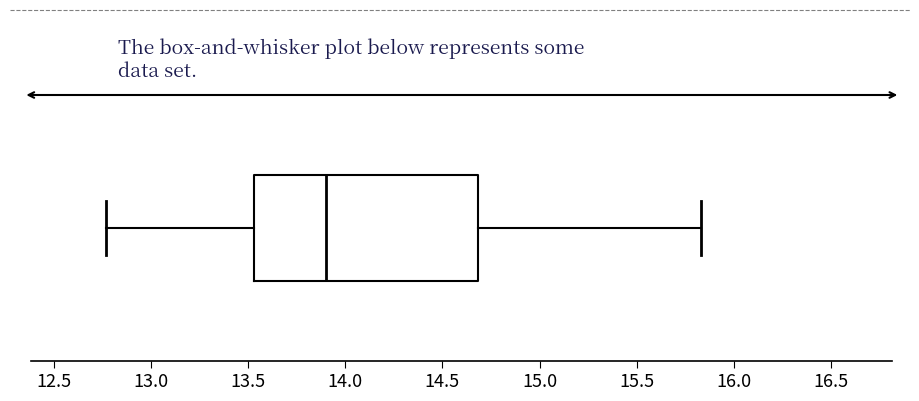

Where is the left edge of the box on the x-axis? The values are not printed on the chart, so give them approximately, as read against the axis.

13.55